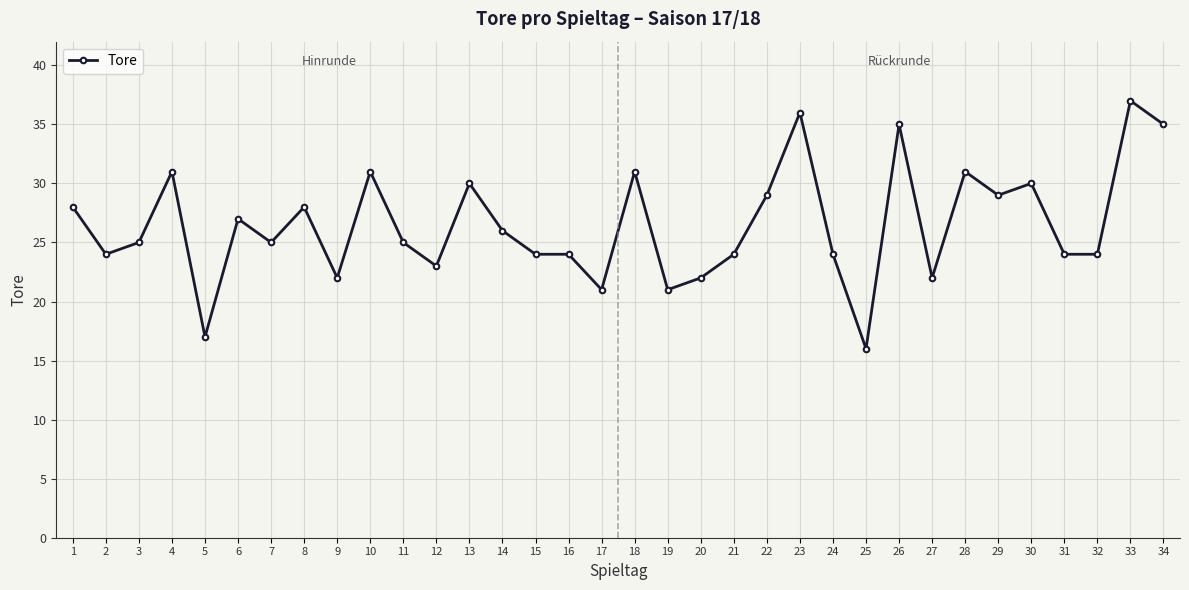

What is the sum of the values at 33 and 1?

65